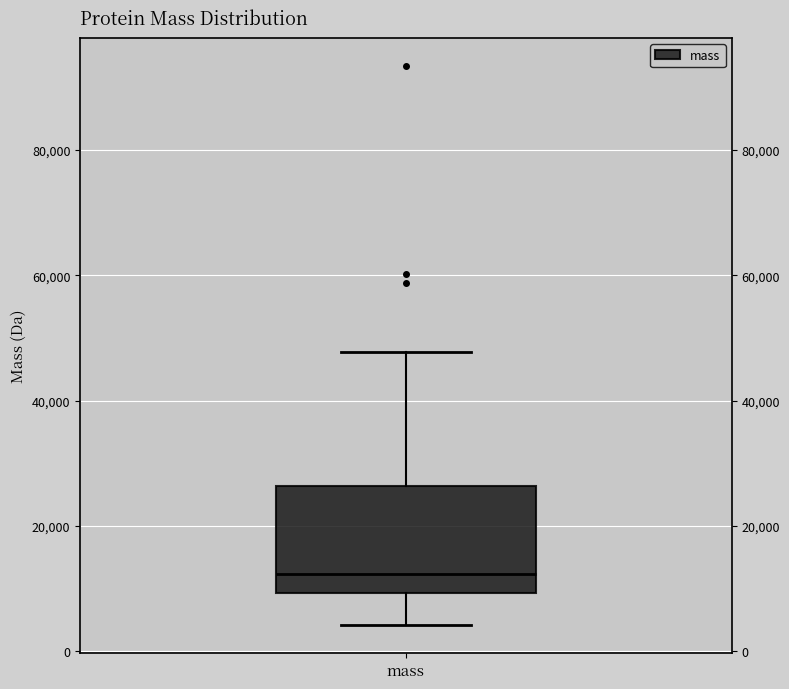

Where does the lower whisker of the box for mass end on the y-axis? The values are not printed on the chart, so give them approximately, as read against the axis.

4000